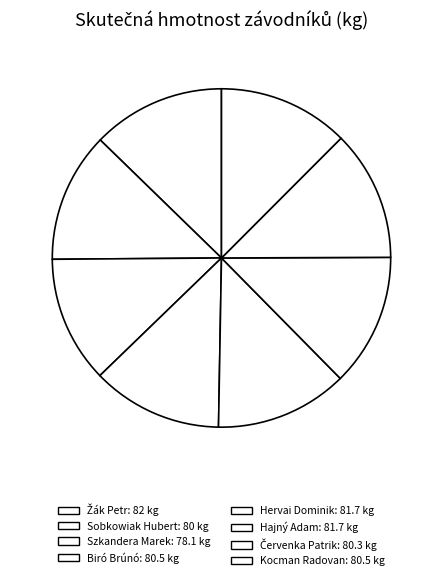

Between Žák Petr and Hajný Adam, which is larger?

Žák Petr